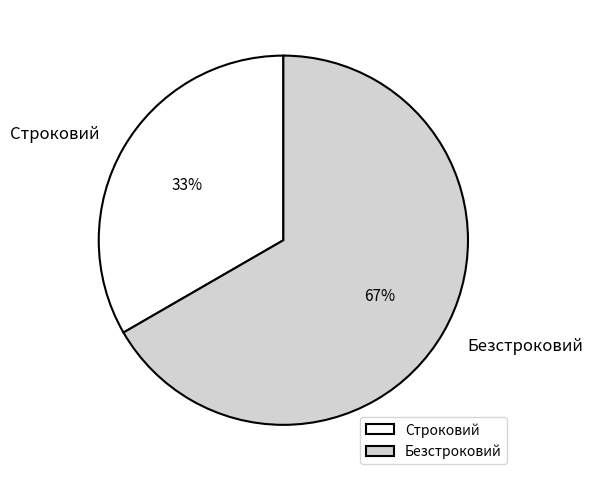

Does Строковий account for over 50% of the chart?

No